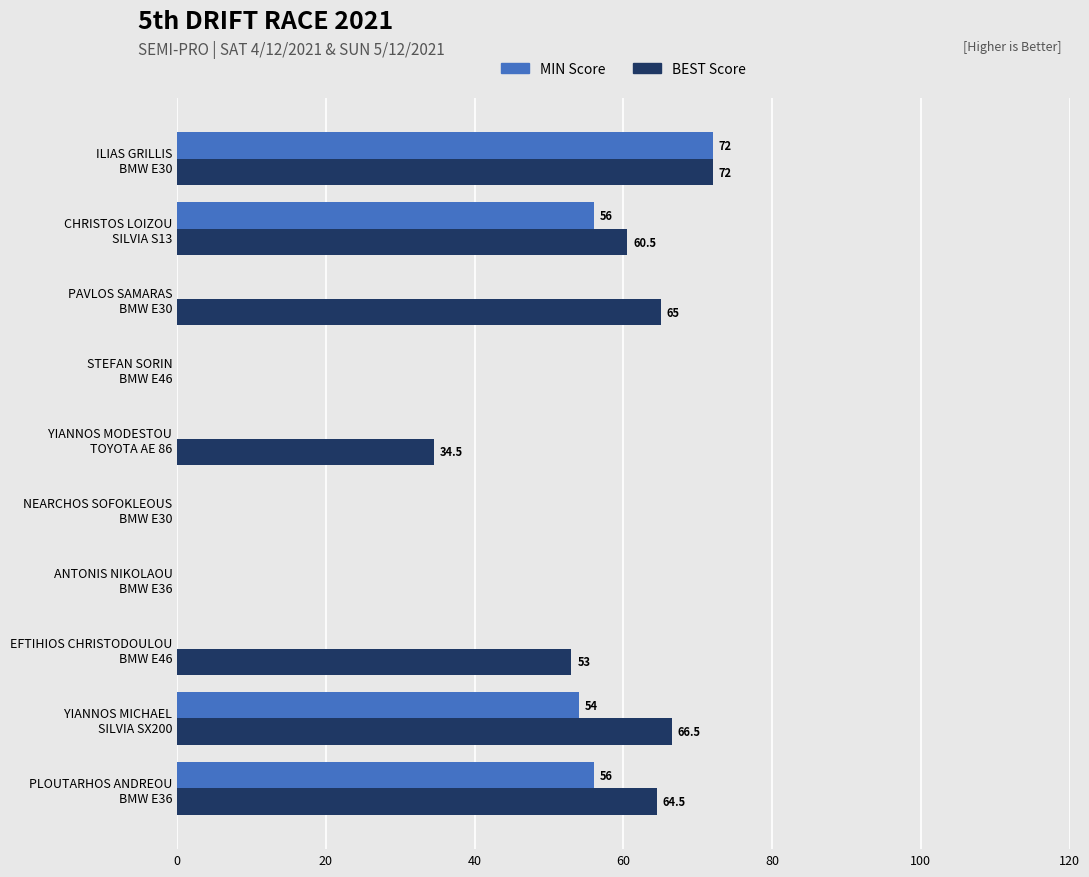

What is the maximum value for BEST Score?

72.0